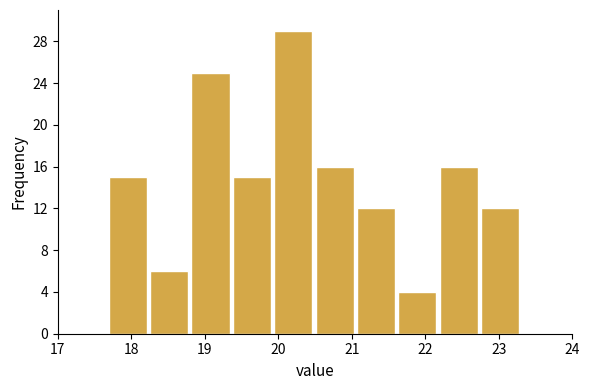

Reading left to right, list every bar in this chart as the range it spans on the x-axis followed by its height. Neither the bar edges nor the heights are printed on the chart, so give them approximately, as read against the axes.

17.7 to 18.2: 15
18.2 to 18.8: 6
18.8 to 19.4: 25
19.4 to 19.9: 15
19.9 to 20.5: 29
20.5 to 21.0: 16
21.0 to 21.6: 12
21.6 to 22.2: 4
22.2 to 22.7: 16
22.7 to 23.3: 12